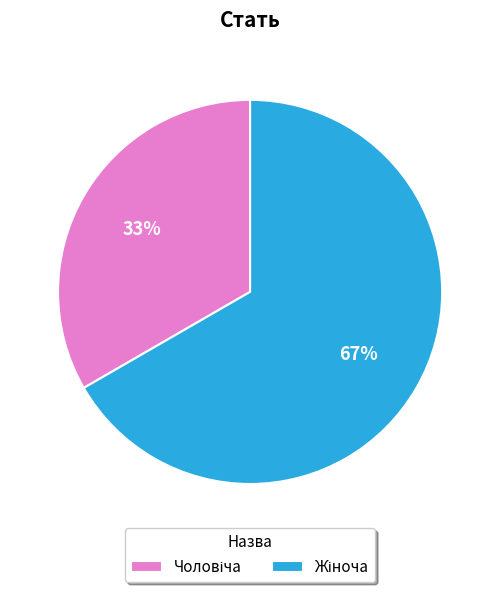

Is there any slice that represents more than half of the pie?

Yes